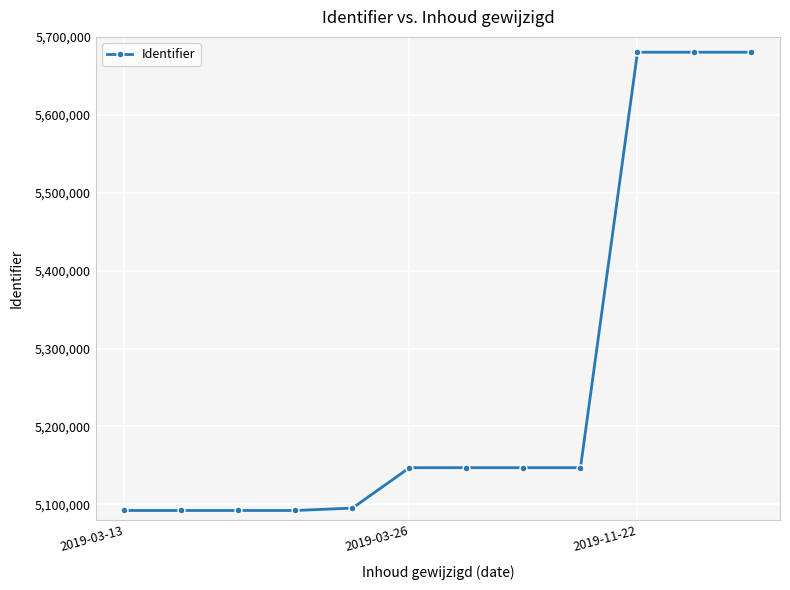

What is the smallest value displayed?

5092192